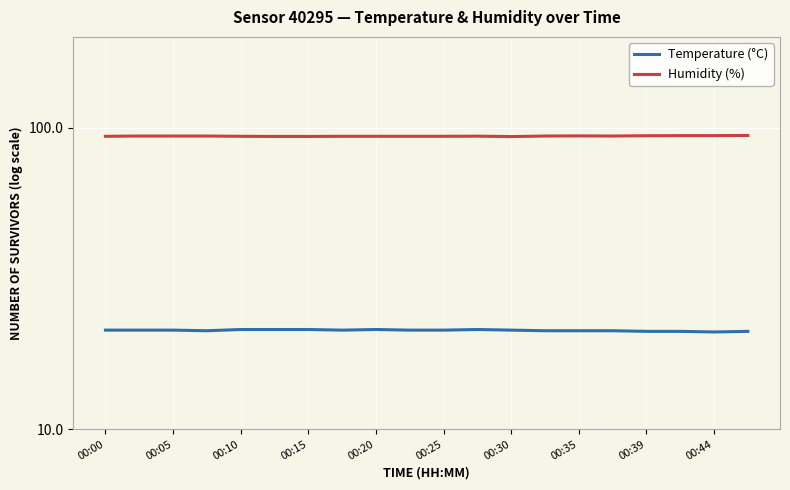

Reading left to right, transcribe all the data shown in this chart.

Temperature (°C): 21.3	21.3	21.3	21.2	21.4	21.4	21.4	21.3	21.4	21.3	21.3	21.4	21.3	21.2	21.2	21.2	21.1	21.1	21.0	21.1
Humidity (%): 93.6	93.8	93.8	93.8	93.6	93.5	93.5	93.6	93.6	93.6	93.6	93.7	93.4	93.8	93.9	93.8	94.0	94.1	94.1	94.2